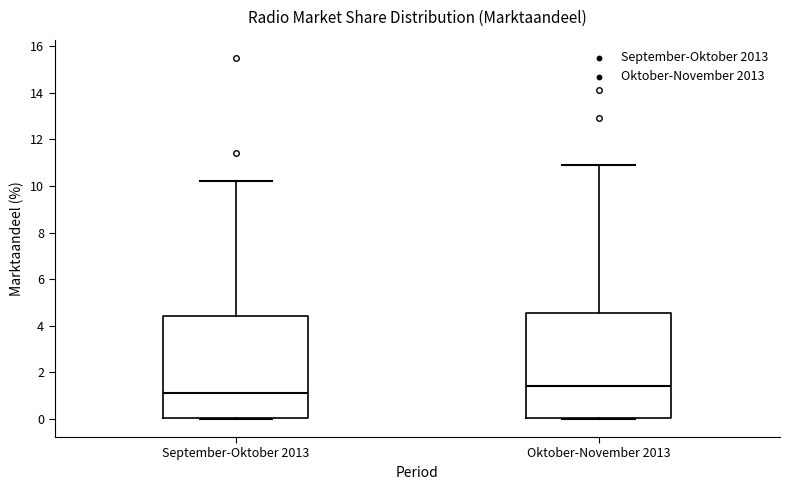

Which box's median line is the highest?

Oktober-November 2013